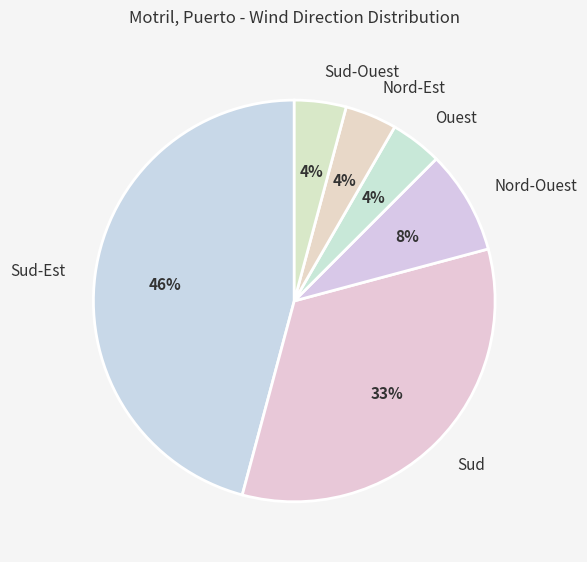

To the nearest percent, what percentage of the pie is Ouest?

4%